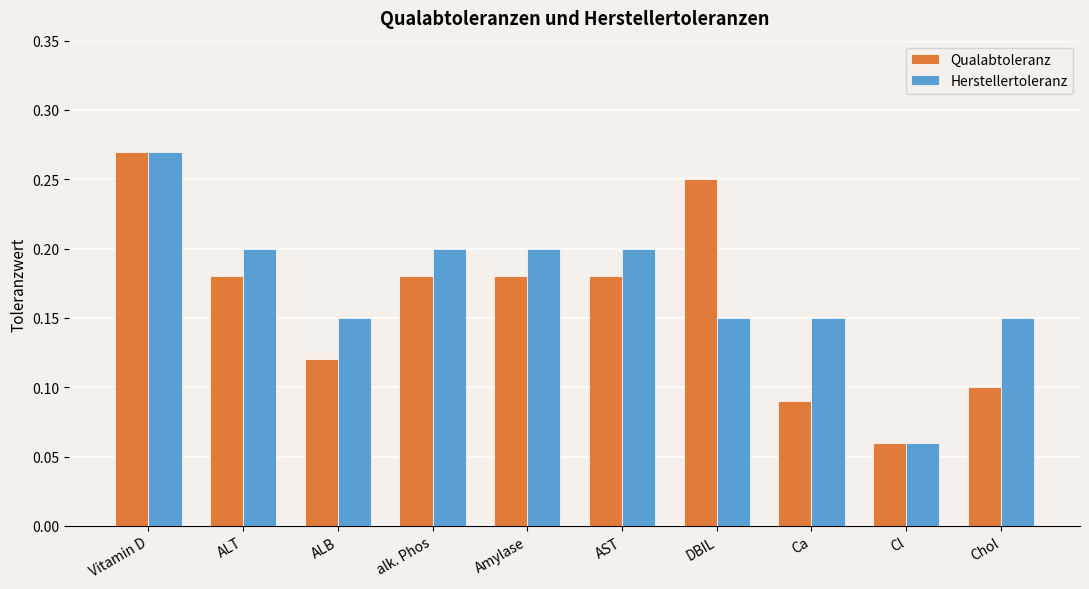

The Herstellertoleranz series shows 0.2 at AST. True or false?

True